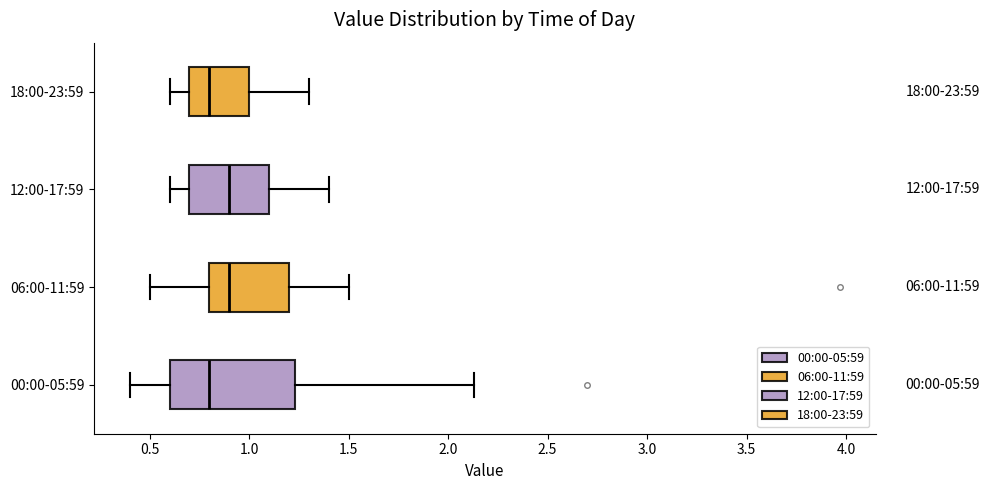

Which box is the widest, from its left edge to its right edge?

00:00-05:59